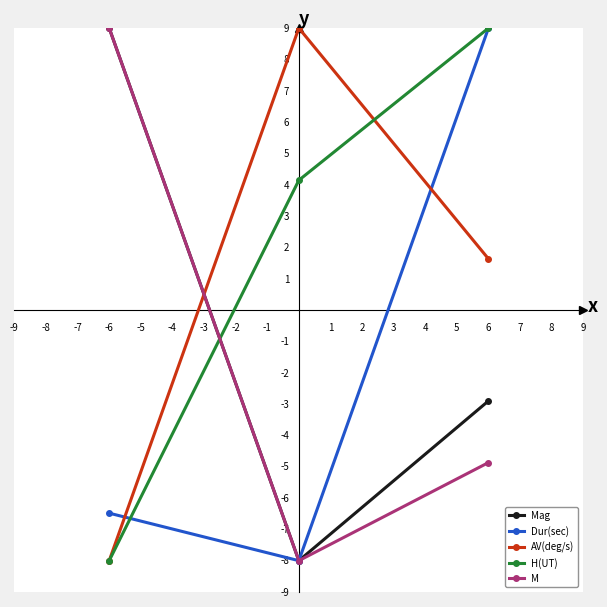

What is the lowest value of the M series?

-8.0